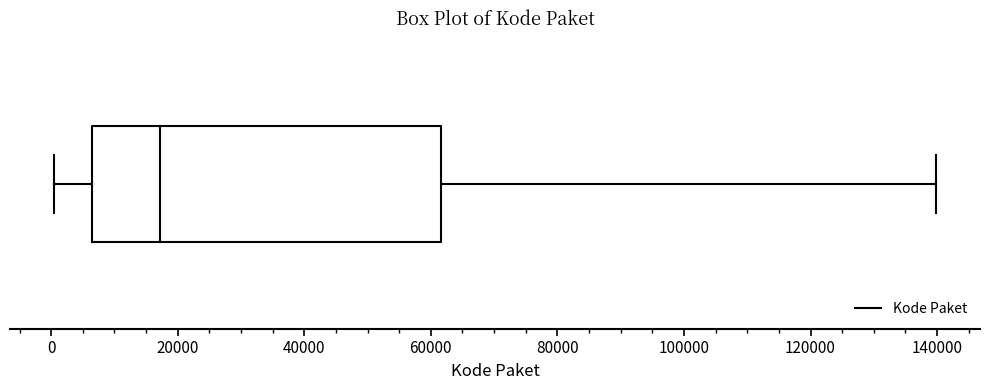

Read this box plot against the x-axis: the position of the median line, the range covered by the box, and the ends of both whiskers. The values are not printed on the chart, so give them approximately, as read against the axis.

median 18000, box 6000 to 62000, whiskers 0 to 140000